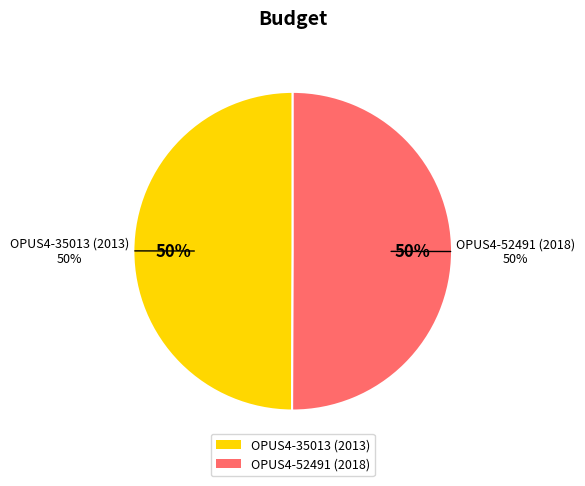

Count the number of slices in the pie.

2